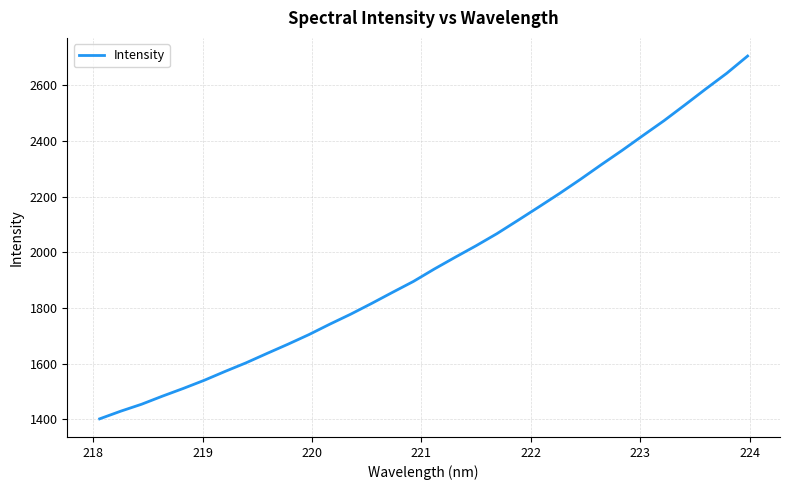

What is the maximum value shown in the chart?

2704.3